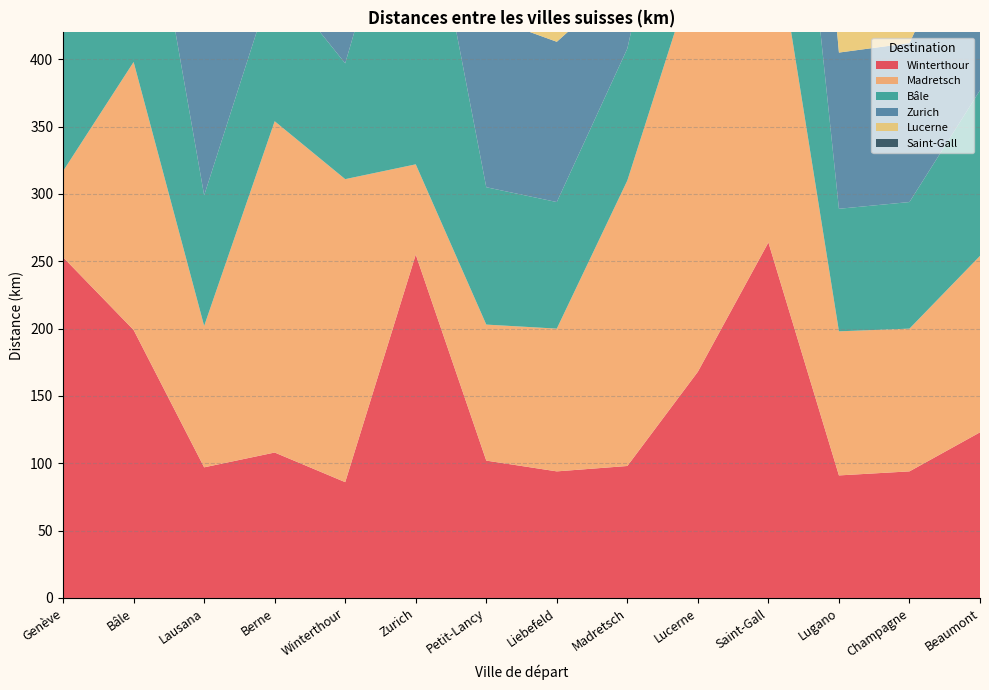

Reading left to right, what are all the values shown in this chart?

Winterthour: Genève=253	Bâle=199	Lausana=97	Berne=108	Winterthour=86	Zurich=255	Petit-Lancy=102	Liebefeld=94	Madretsch=98	Lucerne=168	Saint-Gall=264	Lugano=91	Champagne=94	Beaumont=123
Madretsch: Genève=64	Bâle=199	Lausana=105	Berne=246	Winterthour=225	Zurich=67	Petit-Lancy=101	Liebefeld=106	Madretsch=212	Lucerne=306	Saint-Gall=262	Lugano=107	Champagne=106	Beaumont=131
Bâle: Genève=253	Bâle=199	Lausana=97	Berne=108	Winterthour=86	Zurich=255	Petit-Lancy=102	Liebefeld=94	Madretsch=98	Lucerne=168	Saint-Gall=264	Lugano=91	Champagne=94	Beaumont=123
Zurich: Genève=278	Bâle=85	Lausana=224	Berne=122	Winterthour=25	Zurich=280	Petit-Lancy=127	Liebefeld=119	Madretsch=52	Lucerne=85	Saint-Gall=204	Lugano=116	Champagne=118	Beaumont=148
Lucerne: Genève=265	Bâle=97	Lausana=212	Berne=109	Winterthour=77	Zurich=52	Petit-Lancy=268	Liebefeld=114	Madretsch=106	Lucerne=137	Saint-Gall=167	Lugano=103	Champagne=106	Beaumont=98
Saint-Gall: Genève=359	Bâle=167	Lausana=306	Berne=203	Winterthour=60	Zurich=86	Petit-Lancy=362	Liebefeld=208	Madretsch=200	Lucerne=137	Saint-Gall=247	Lugano=197	Champagne=200	Beaumont=229